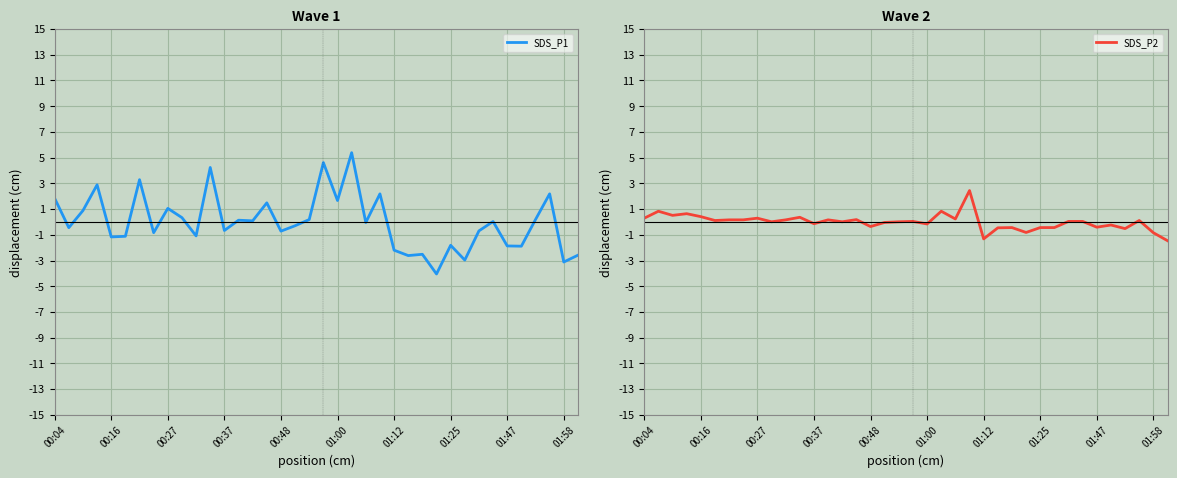

Reading left to right, list all the values displayed in this chart.

SDS_P1: 1.8	-0.4	0.9	2.9	-1.2	-1.1	3.3	-0.8	1.1	0.3	-1.1	4.2	-0.7	0.1	0.1	1.5	-0.7	-0.3	0.2	4.6	1.7	5.4	-0.0	2.2	-2.2	-2.6	-2.5	-4.0	-1.8	-3.0	-0.7	0.0	-1.9	-1.9	0.2	2.2	-3.1	-2.6
SDS_P2: 0.3	0.8	0.5	0.6	0.4	0.1	0.2	0.2	0.3	0.0	0.2	0.4	-0.1	0.2	0.0	0.2	-0.4	-0.0	0.0	0.0	-0.2	0.8	0.2	2.4	-1.3	-0.5	-0.4	-0.8	-0.4	-0.4	0.0	0.0	-0.4	-0.2	-0.5	0.1	-0.8	-1.5